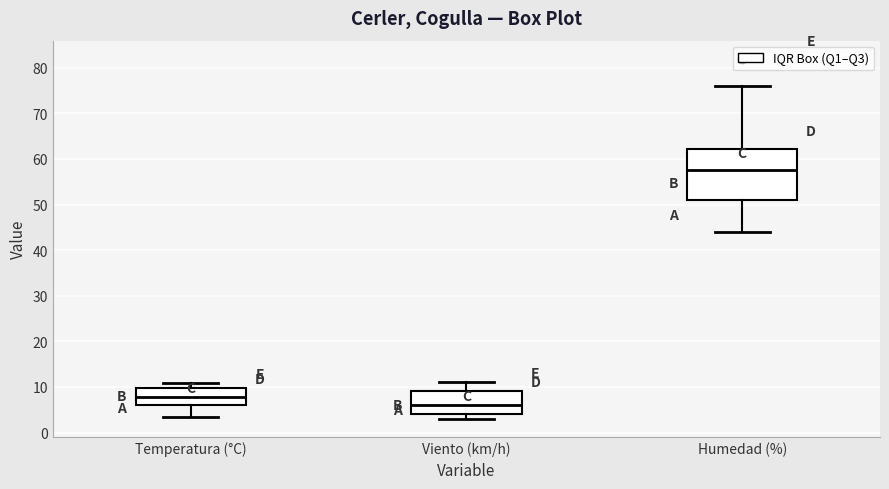

Reading left to right, read every box against the y-axis: the position of its median line, the range the box covers, and the ends of its whiskers. The values are not printed on the chart, so give them approximately, as read against the axis.

Temperatura (°C): median 8, box 6 to 10, whiskers 3 to 11
Viento (km/h): median 6, box 4 to 9, whiskers 3 to 11
Humedad (%): median 58, box 51 to 62, whiskers 44 to 76